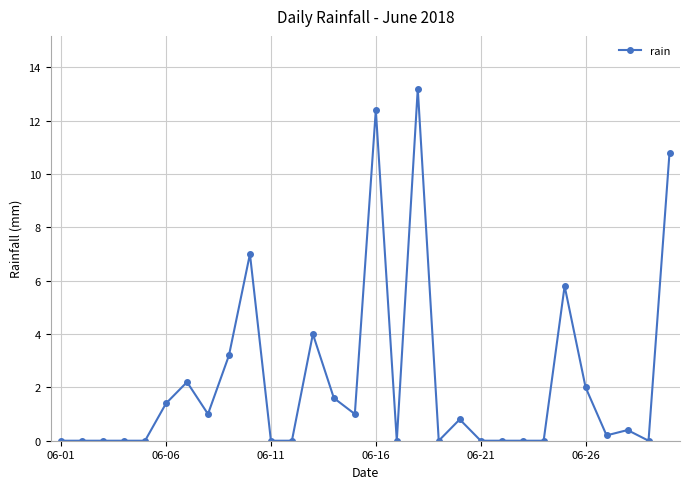

How many lines are shown in the chart?

1